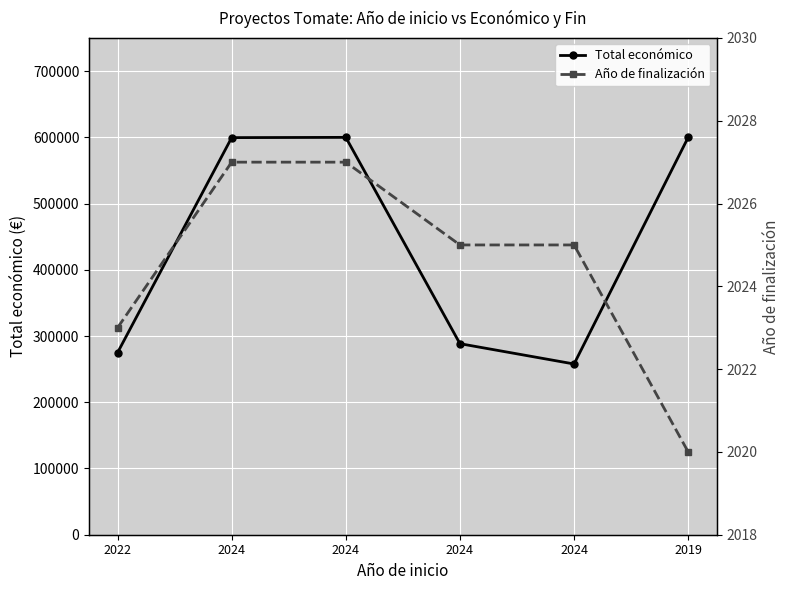

Count the number of categories in the chart.

6